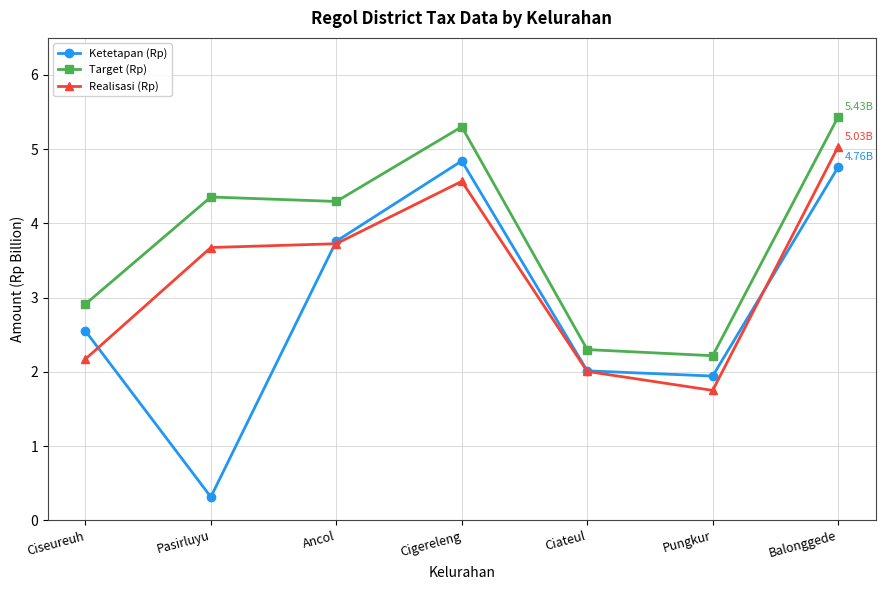

True or false: Target (Rp) has more than 2 points higher than both neighbors.

False